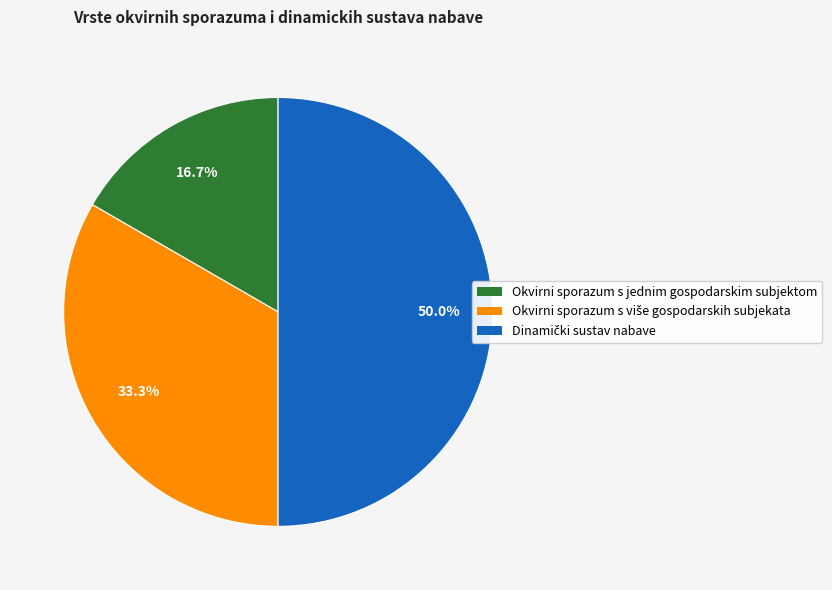

What percentage is the Okvirni sporazum s jednim gospodarskim subjektom slice, to the nearest percent?

17%